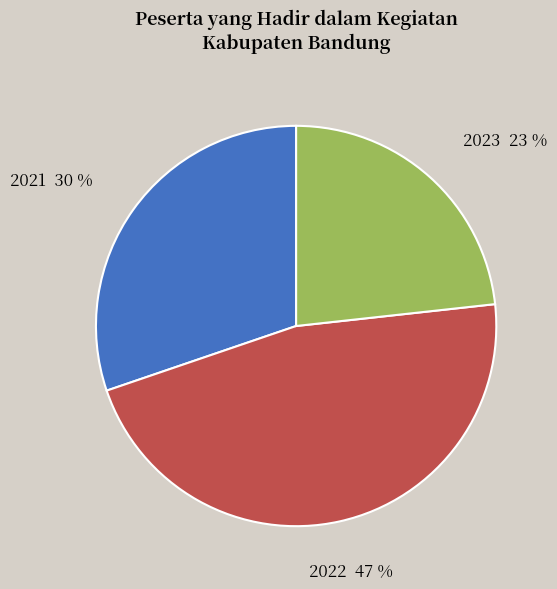

How many slices are in this pie chart?

3